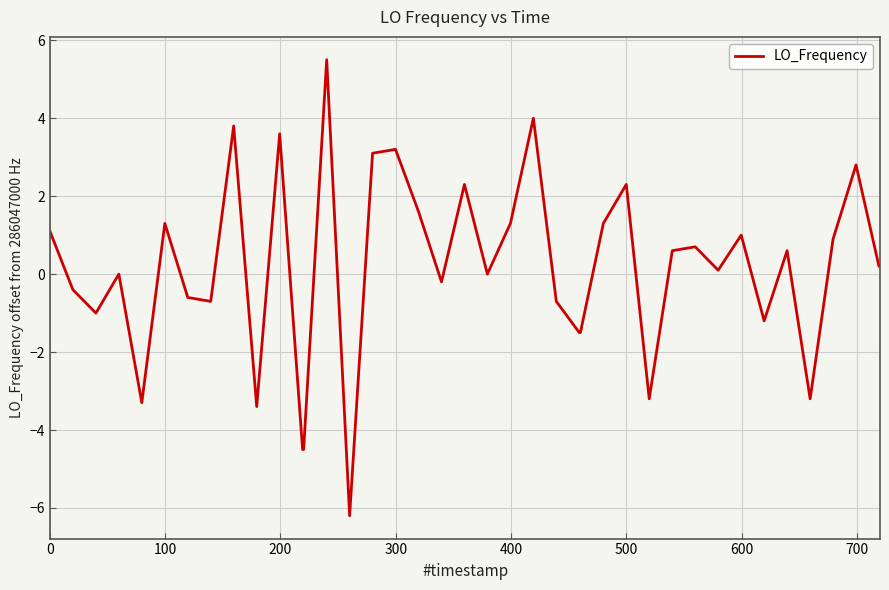

What is the maximum value shown in the chart?

5.5